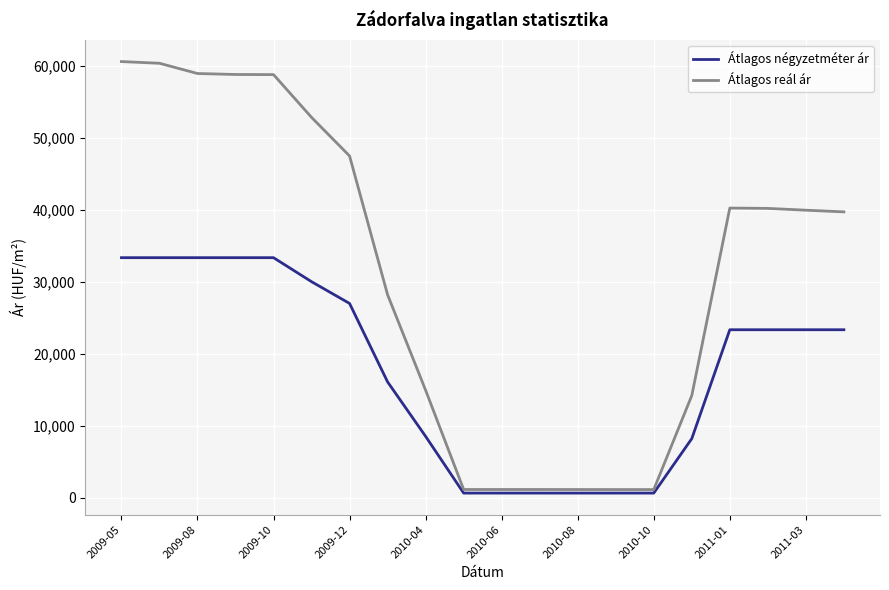

Which series has the largest total across all categories?

Átlagos reál ár